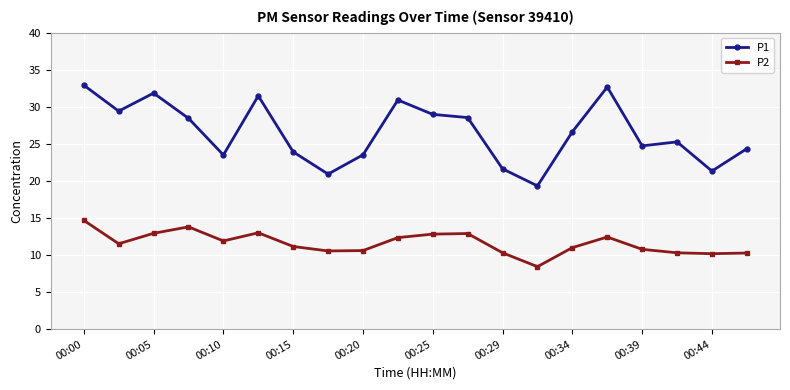

Rank the series by their maximum value, from lowest to highest.

P2, P1